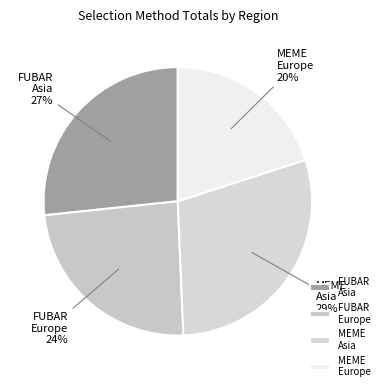

How many segments does this pie chart have?

4